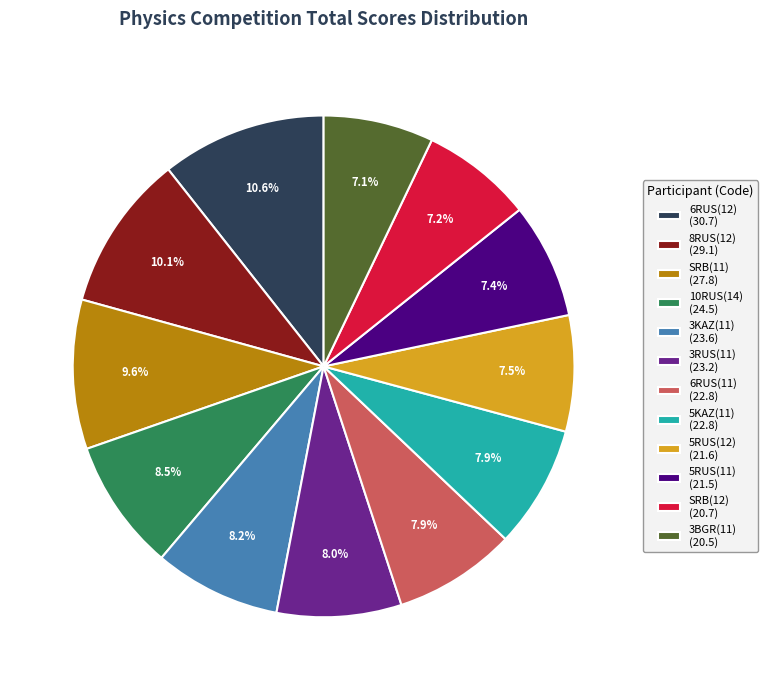

True or false: 5RUS(12) accounts for 2% of the total.

False